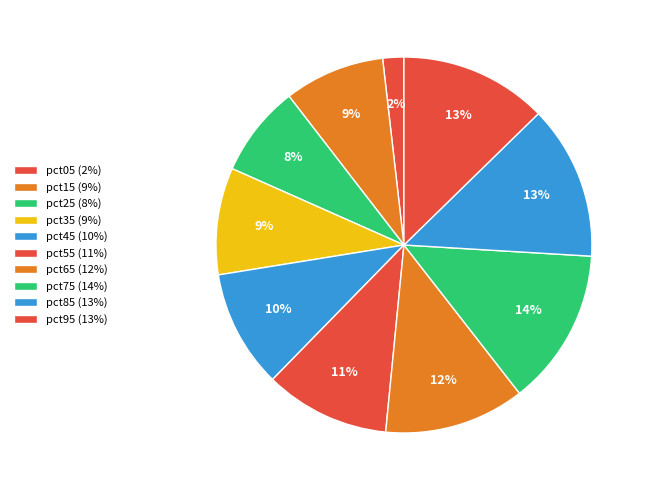

Does pct55 account for over 50% of the chart?

No